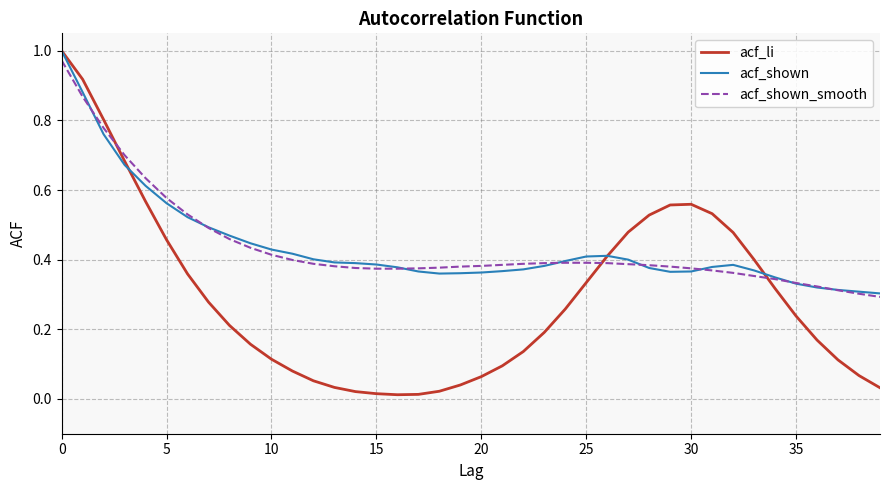

Rank the series by their maximum value, from highest to lowest.

acf_li, acf_shown, acf_shown_smooth